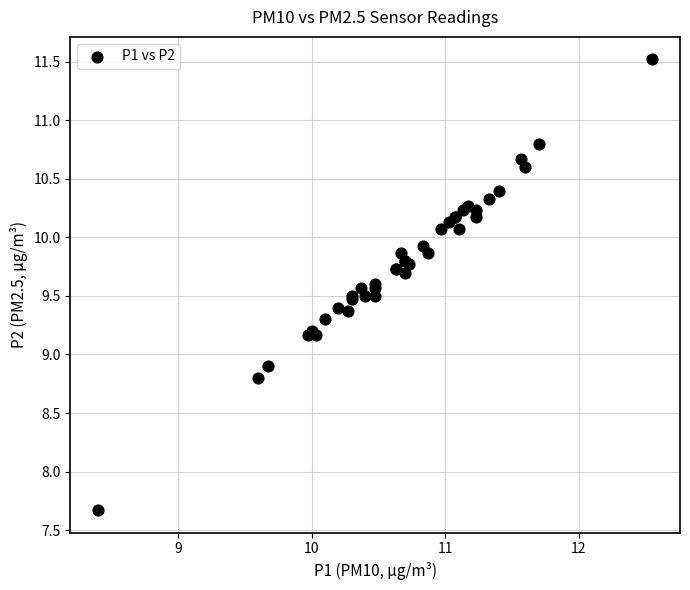

What Y value in the scatter plot is closest to 9?

8.9